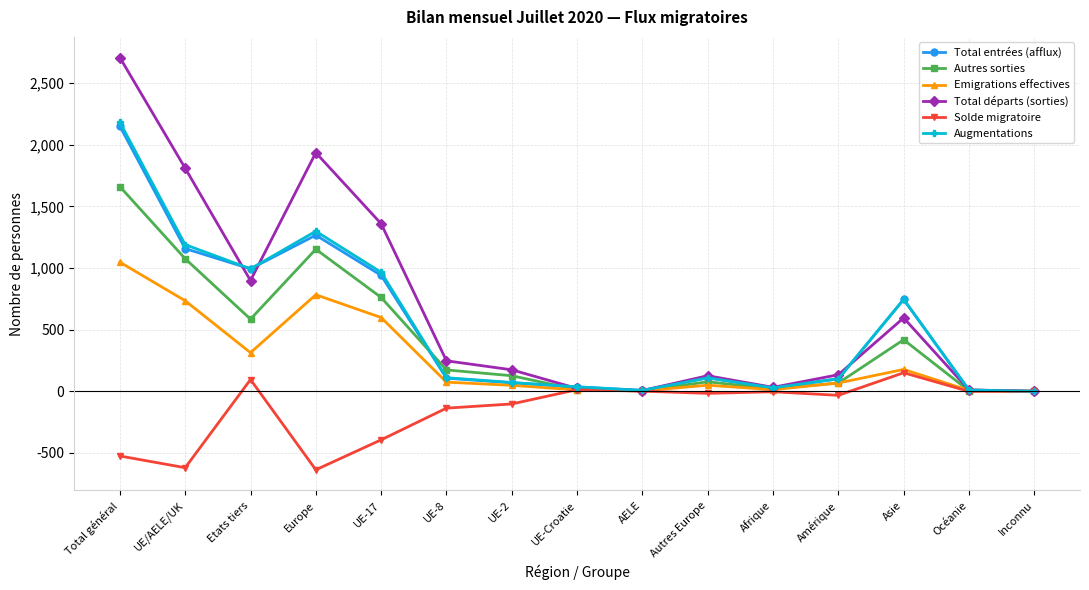

The Solde migratoire series shows -17 at Autres Europe. True or false?

True